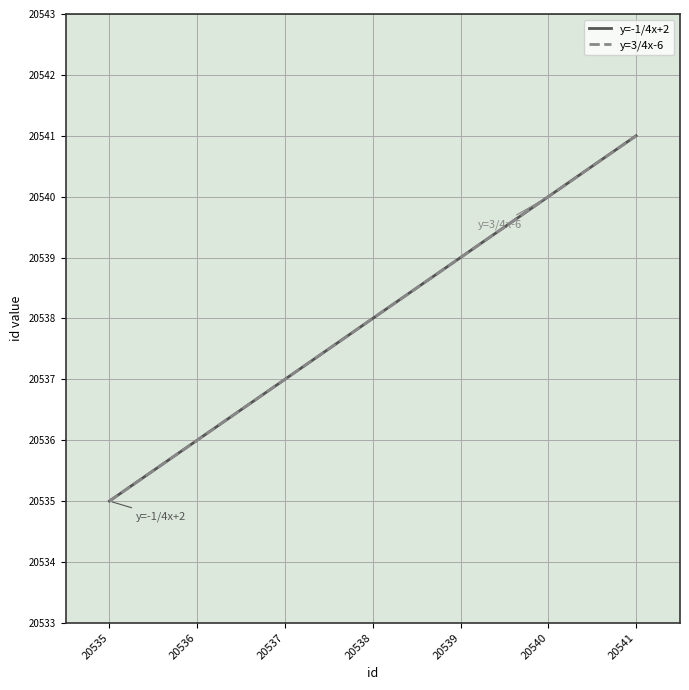

Does the chart display data point markers on the line(s)?

No